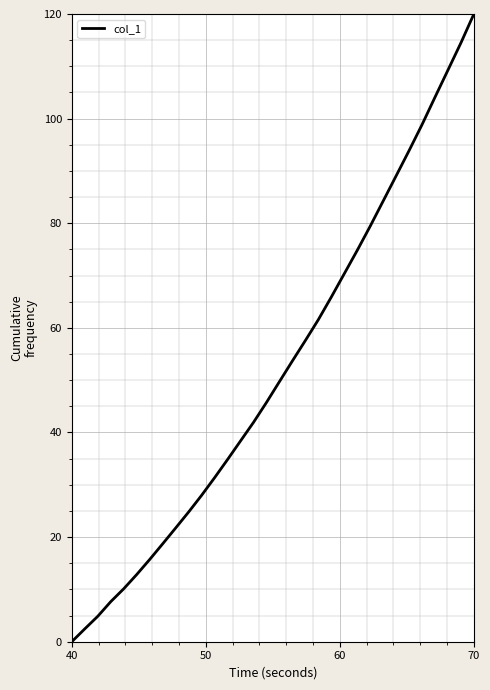

What is the difference between the maximum and minimum values?

120.0